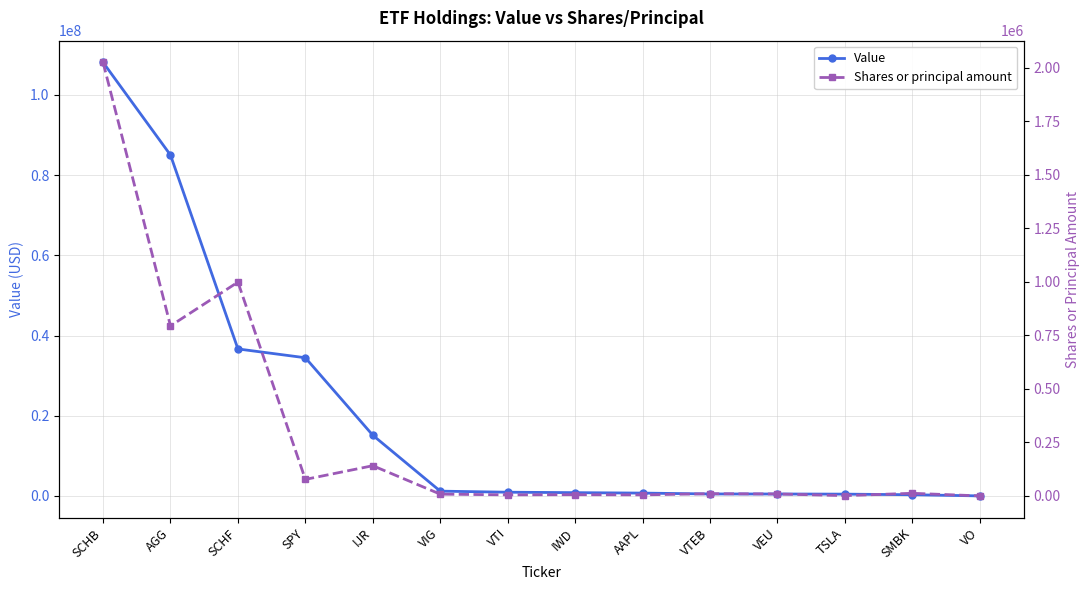

Which series changed the most between SCHB and SPY?

Value